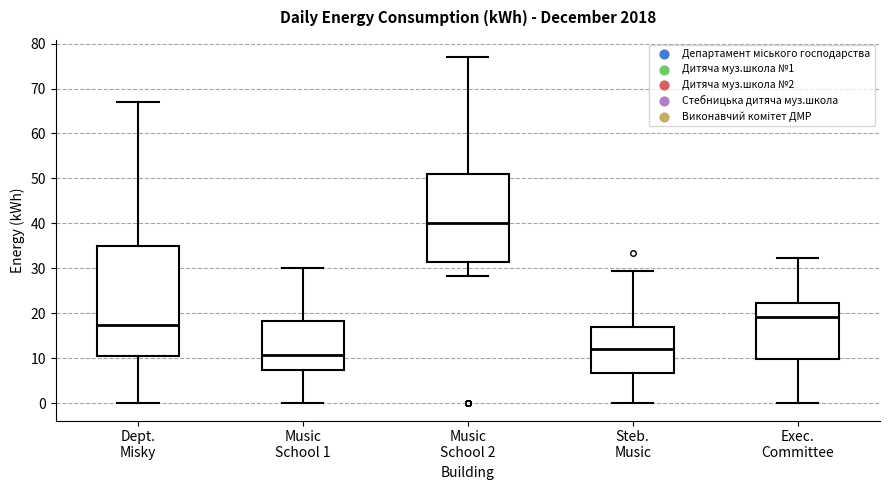

Reading left to right, read every box against the y-axis: the position of its median line, the range the box covers, and the ends of its whiskers. The values are not printed on the chart, so give them approximately, as read against the axis.

Dept. Misky: median 17, box 11 to 35, whiskers 0 to 67
Music School 1: median 11, box 7 to 18, whiskers 0 to 30
Music School 2: median 40, box 31 to 51, whiskers 28 to 77
Steb. Music: median 12, box 7 to 17, whiskers 0 to 29
Exec. Committee: median 19, box 10 to 22, whiskers 0 to 32